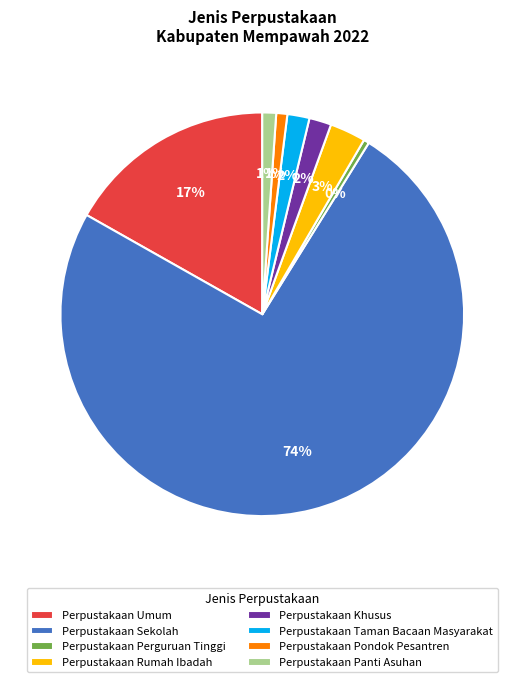

What is the largest slice in the pie chart?

Perpustakaan Sekolah